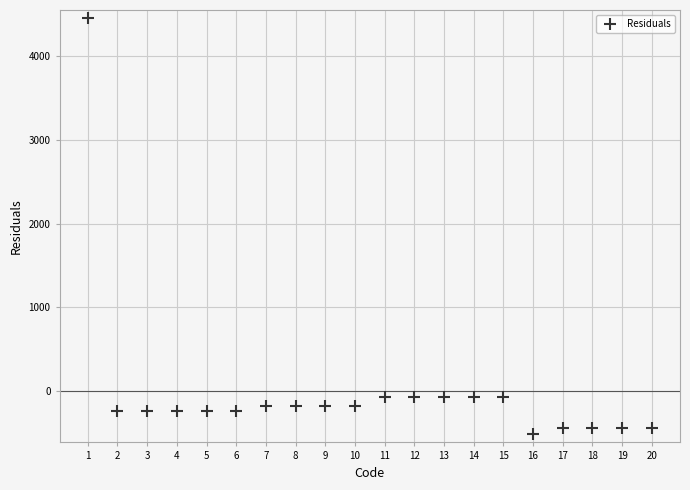

What is the range of X values (max minus min)?

19.0